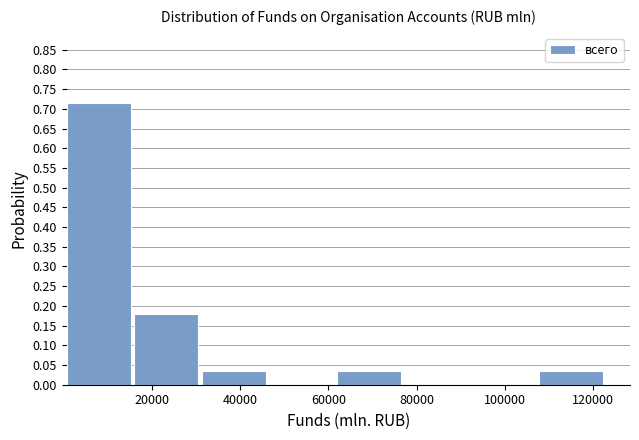

Reading left to right, transcribe this chart: for each bar, give the range it covers on the x-axis and its height. Neither the bar edges nor the heights are printed on the chart, so give them approximately, as read against the axes.

0 to 16000: 0.715
16000 to 32000: 0.180
32000 to 46000: 0.035
46000 to 62000: 0
62000 to 78000: 0.035
78000 to 92000: 0
92000 to 108000: 0
108000 to 124000: 0.035